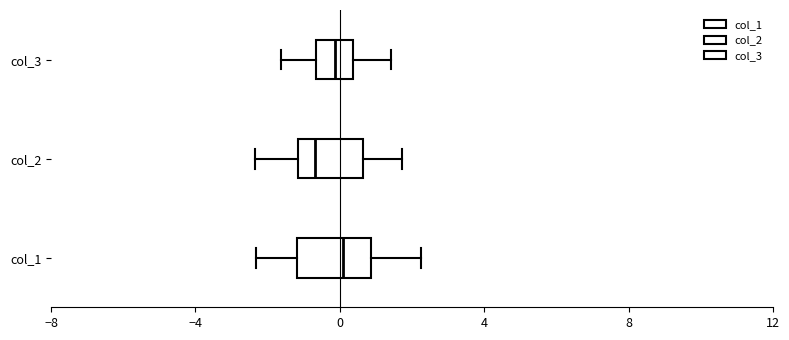

Reading bottom to top, read every box against the x-axis: the position of its median line, the range the box covers, and the ends of its whiskers. The values are not printed on the chart, so give them approximately, as read against the axis.

col_1: median 0.0, box -1.0 to 1.0, whiskers -2.5 to 2.0
col_2: median -0.5, box -1.0 to 0.5, whiskers -2.5 to 1.5
col_3: median 0.0, box -0.5 to 0.5, whiskers -1.5 to 1.5